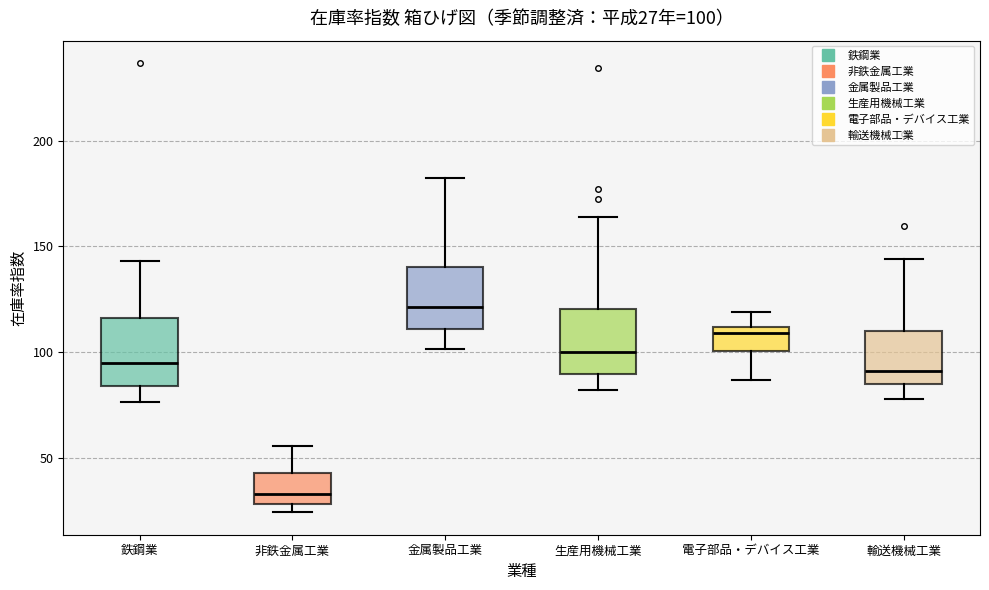

Which box has the highest median line?

金属製品工業